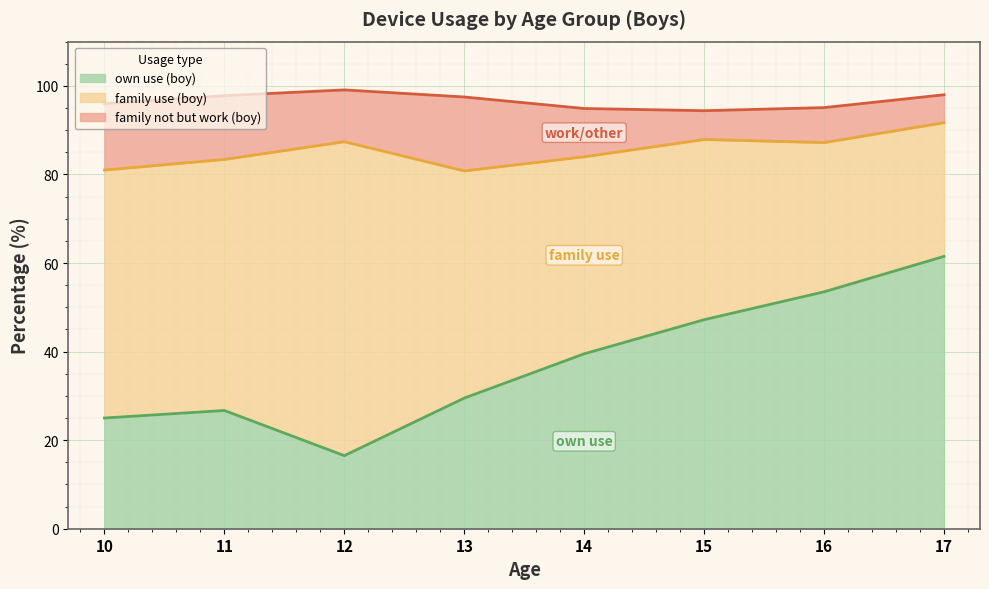

What is the average value of the own use (boy) series?

37.4